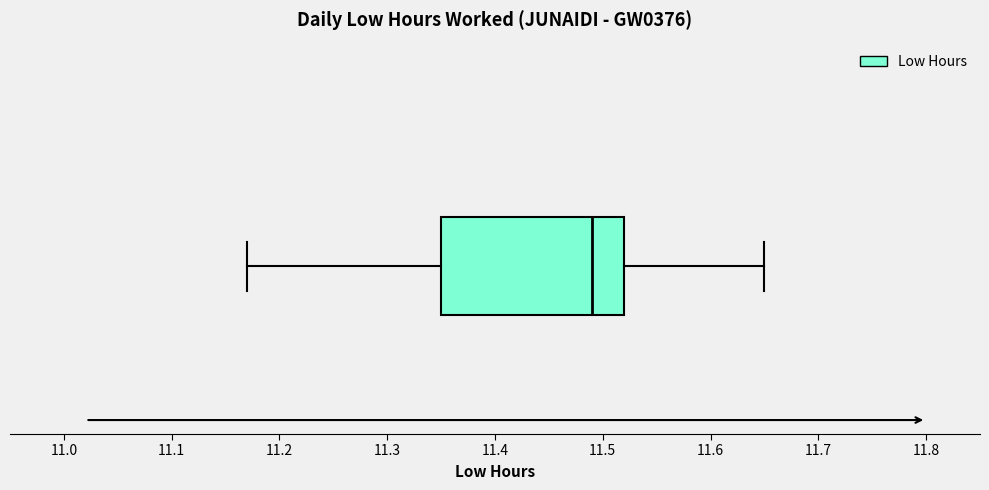

Where does the median line of the box sit on the x-axis? The values are not printed on the chart, so give them approximately, as read against the axis.

11.49